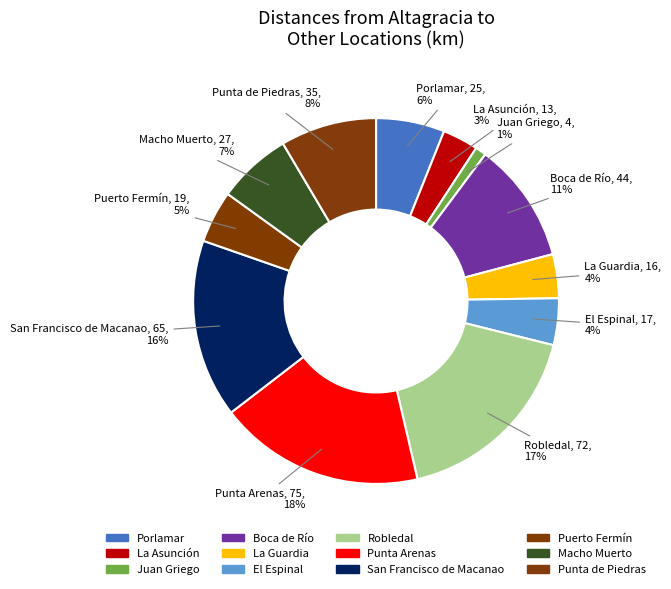

How many segments does this pie chart have?

12